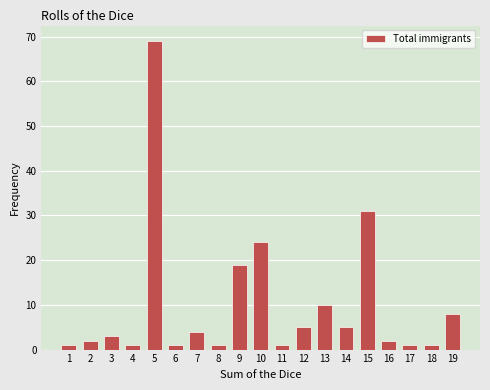

Reading right to left, extract all data points from this chart.

8	1	1	2	31	5	10	5	1	24	19	1	4	1	69	1	3	2	1